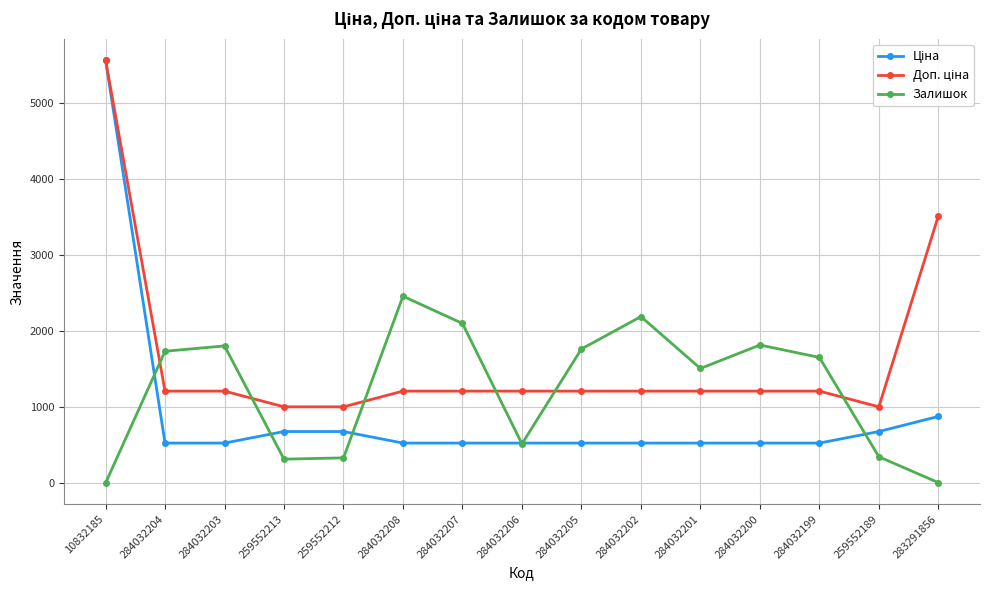

What is the difference between the highest and lowest values at 284032199?

1124.8